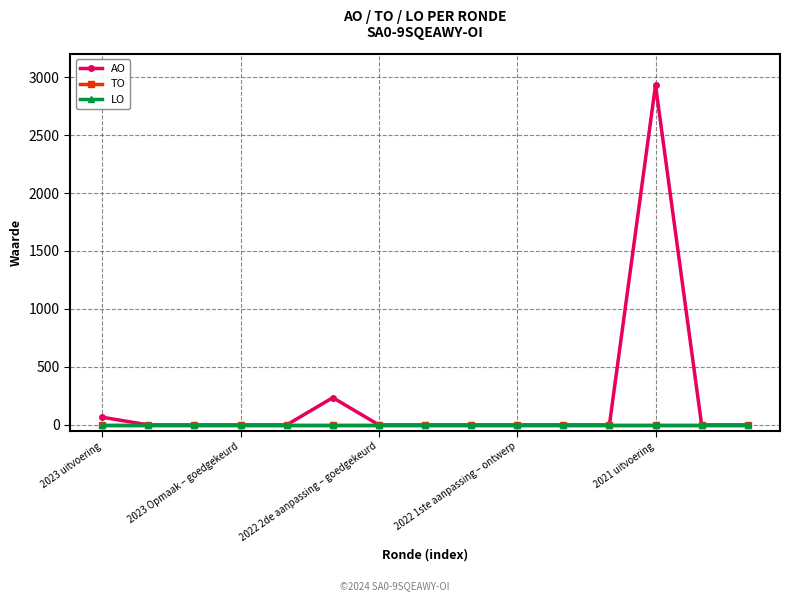

Reading left to right, extract all data points from this chart.

AO: 66	0	0	0	0	235	0	0	0	0	0	0	2930	0	0
TO: 0	0	0	0	0	0	0	0	0	0	0	0	0	0	0
LO: 0	0	0	0	0	0	0	0	0	0	0	0	0	0	0